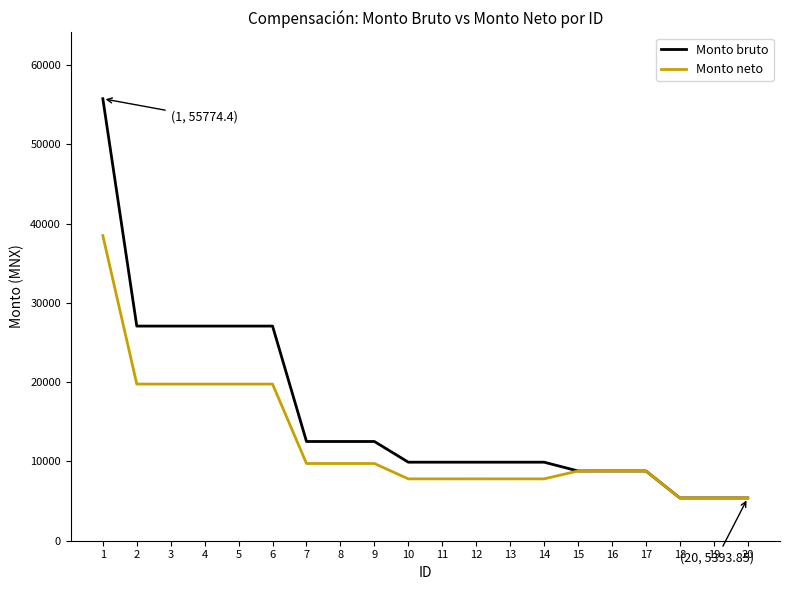

What is the difference between the highest and lowest values at 6?

7318.5